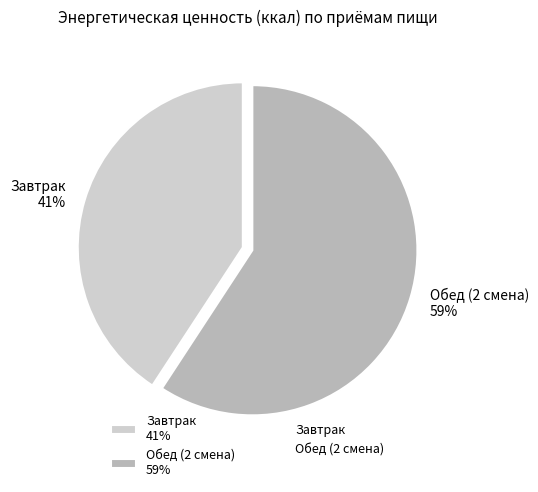

To the nearest percent, what is the difference between the Завтрак and Обед (2 смена) slice percentages?

18%